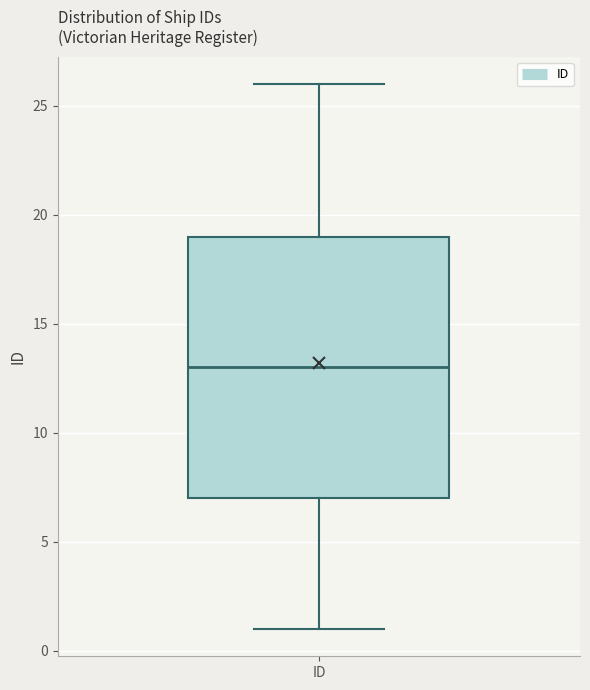

Transcribe this box plot: give where the median line is, the range the box spans, and where the two whiskers end, as read against the y-axis. The values are not printed on the chart, so give them approximately, as read against the axis.

median 13, box 7 to 19, whiskers 1 to 26